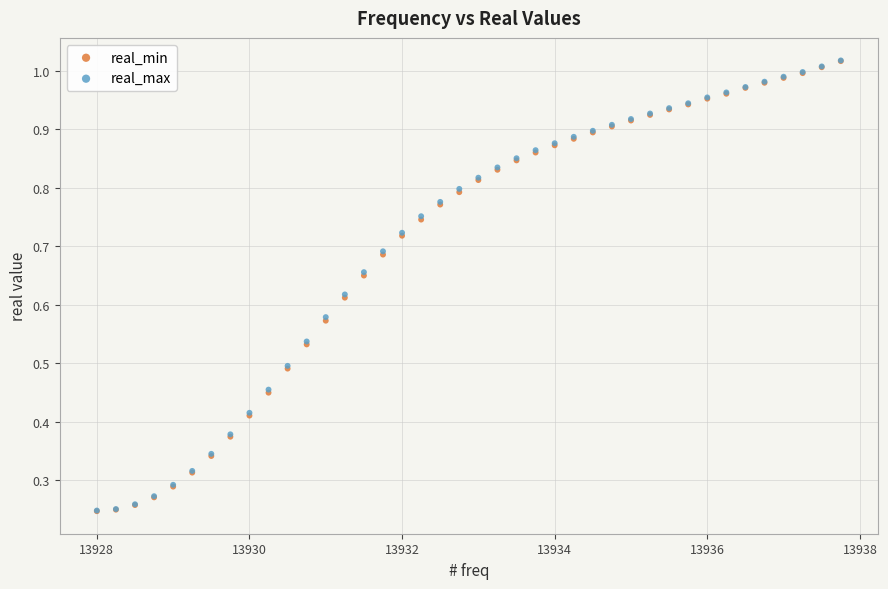

What are all the series names shown in the legend?

real_min, real_max